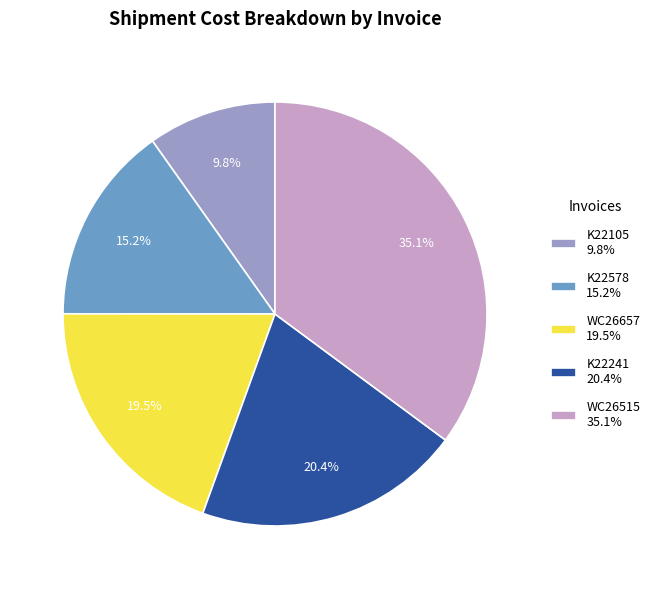

How much of the chart is everything except K22241?

79.6%